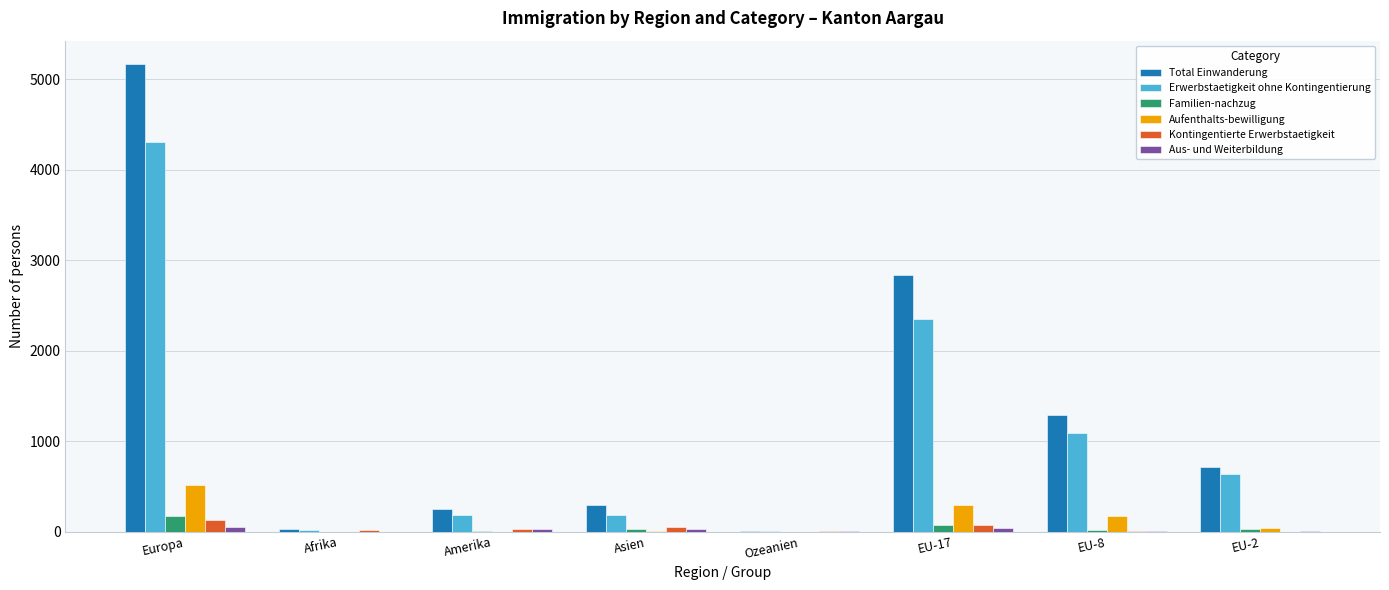

What is the sum of all Erwerbstaetigkeit ohne Kontingentierung values?

8764